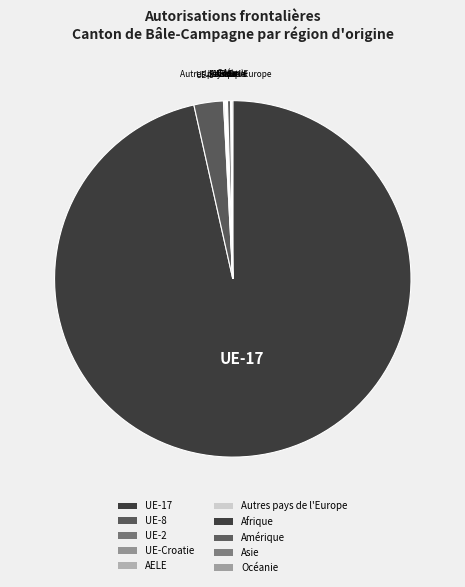

How many segments does this pie chart have?

10